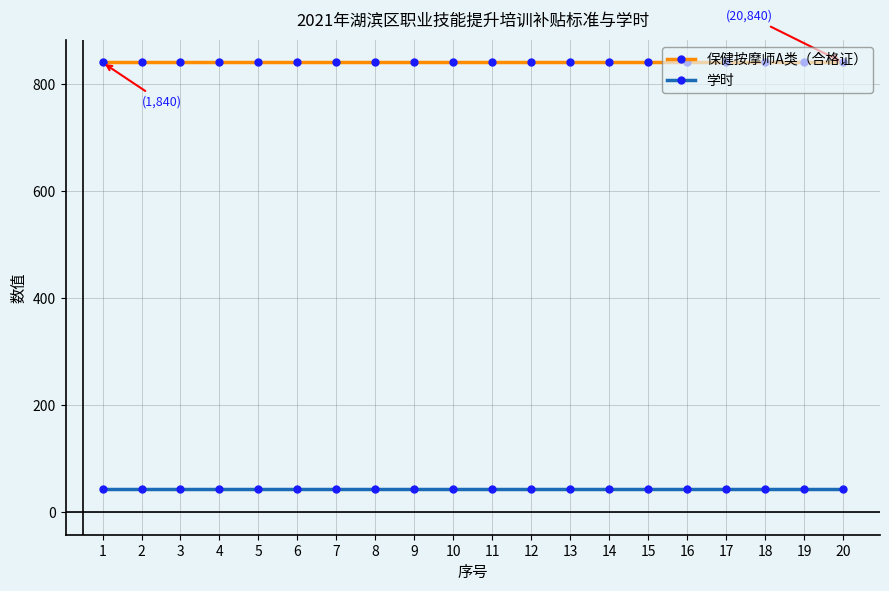

What value does the 学时 series have at 13?

44